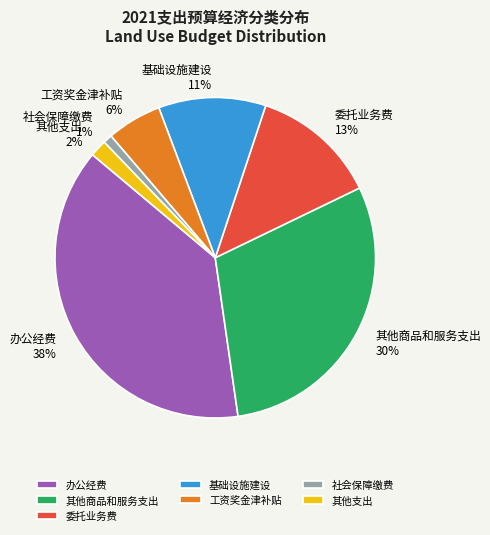

Between 其他商品和服务支出 and 其他支出, which is larger?

其他商品和服务支出